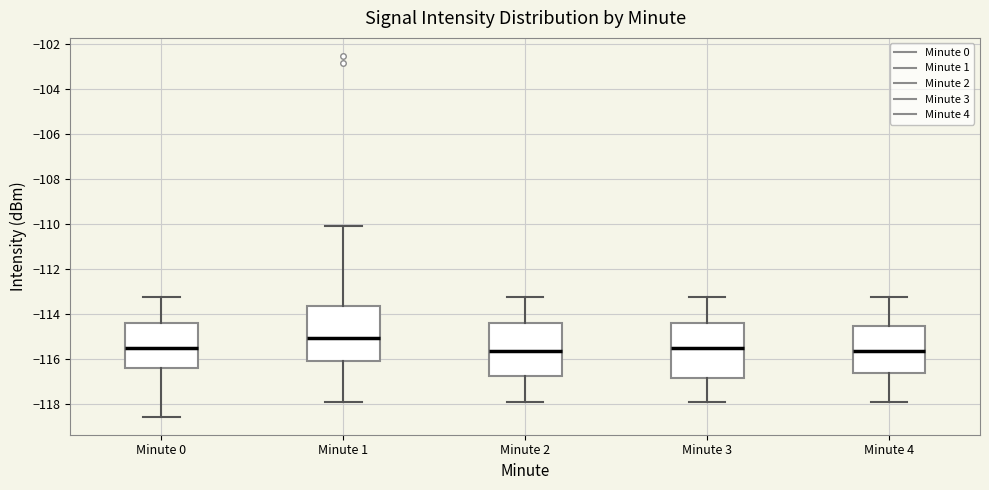

Where is the lower edge of the box for Minute 2 on the y-axis? The values are not printed on the chart, so give them approximately, as read against the axis.

-116.8